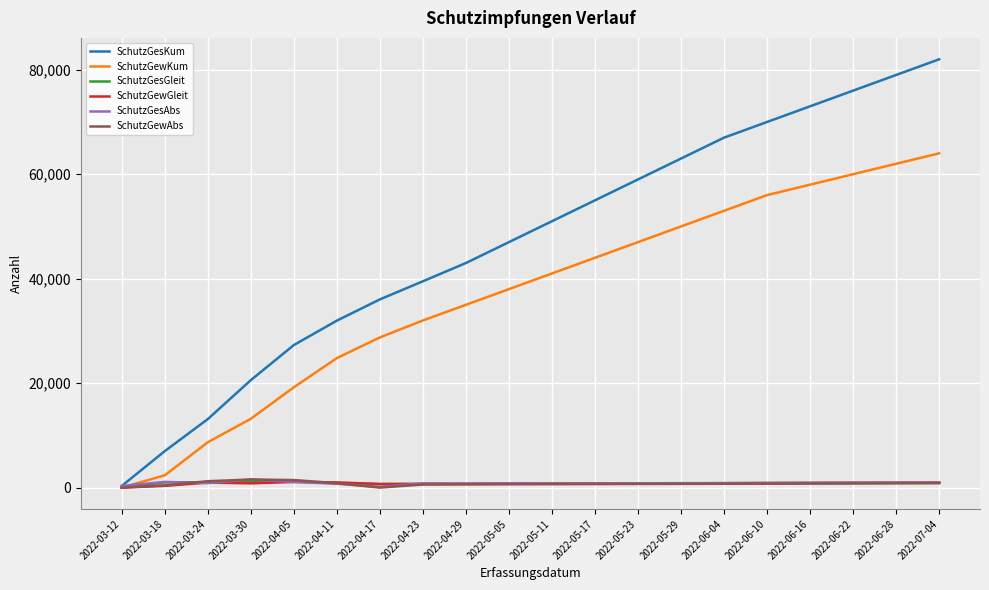

Which series changed the most between 2022-04-05 and 2022-05-05?

SchutzGesKum